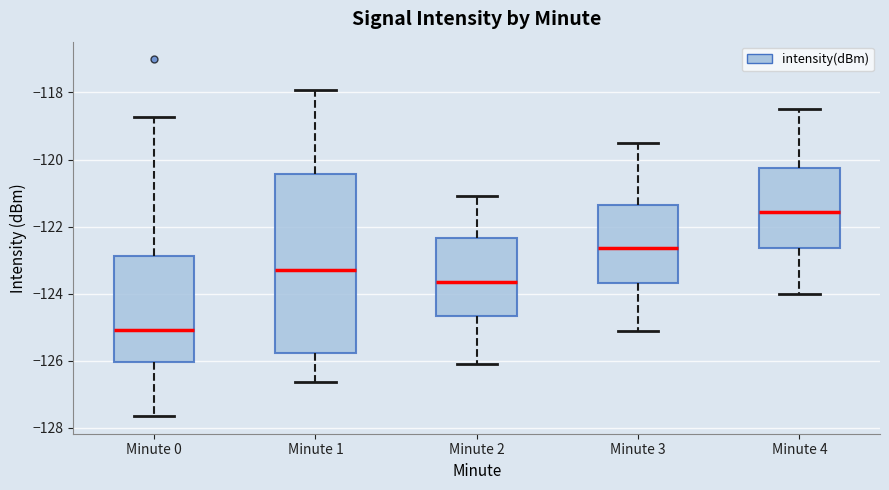

Comparing the boxes themselves (not the whiskers), which one is the tallest?

Minute 1